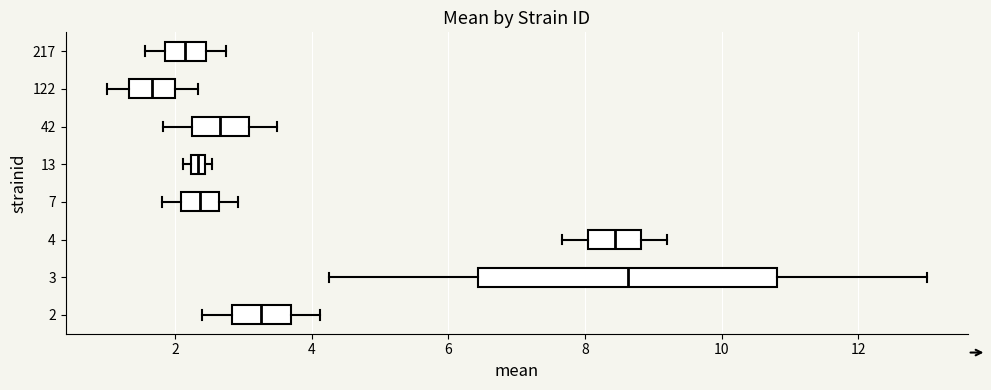

Where does the median line of the box at y = 42 sit on the x-axis? The values are not printed on the chart, so give them approximately, as read against the axis.

2.6